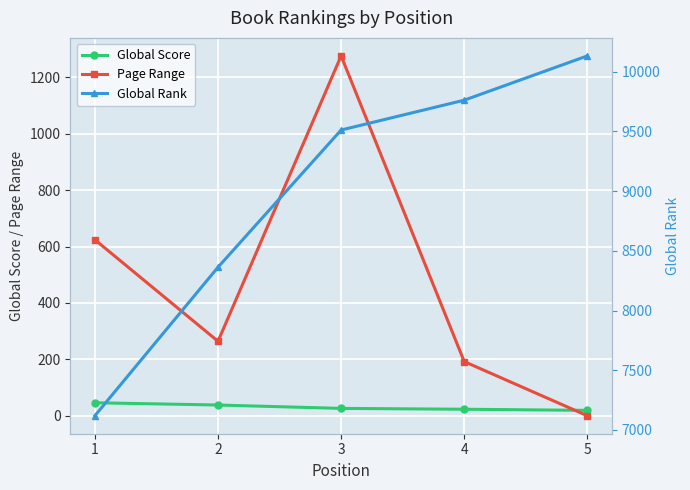

At which label does Page Range first exceed 264?

1